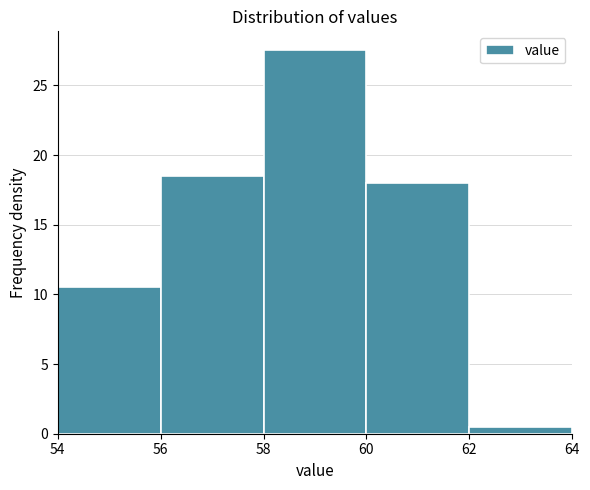

What is the height of the bar covering 56 to 58 on the x-axis? The values are not printed on the chart, so give them approximately, as read against the axis.

18.5